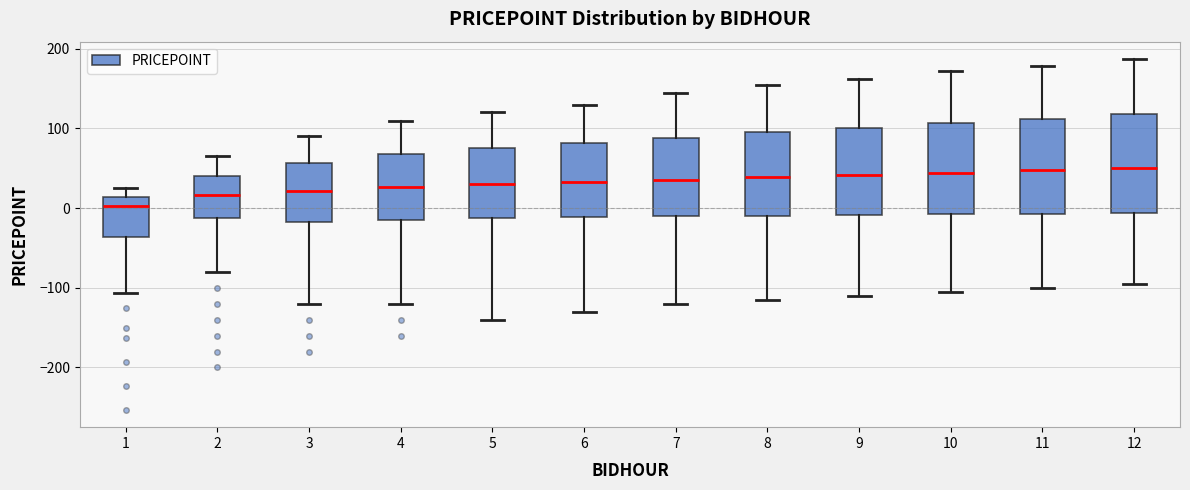

Reading left to right, read every box against the y-axis: the position of its median line, the range the box covers, and the ends of its whiskers. The values are not printed on the chart, so give them approximately, as read against the axis.

1: median 0, box -40 to 10, whiskers -110 to 30
2: median 20, box -10 to 40, whiskers -80 to 70
3: median 20, box -20 to 60, whiskers -120 to 90
4: median 30, box -10 to 70, whiskers -120 to 110
5: median 30, box -10 to 80, whiskers -140 to 120
6: median 30, box -10 to 80, whiskers -130 to 130
7: median 40, box -10 to 90, whiskers -120 to 140
8: median 40, box -10 to 100, whiskers -110 to 150
9: median 40, box -10 to 100, whiskers -110 to 160
10: median 40, box -10 to 110, whiskers -100 to 170
11: median 50, box -10 to 110, whiskers -100 to 180
12: median 50, box -10 to 120, whiskers -90 to 190